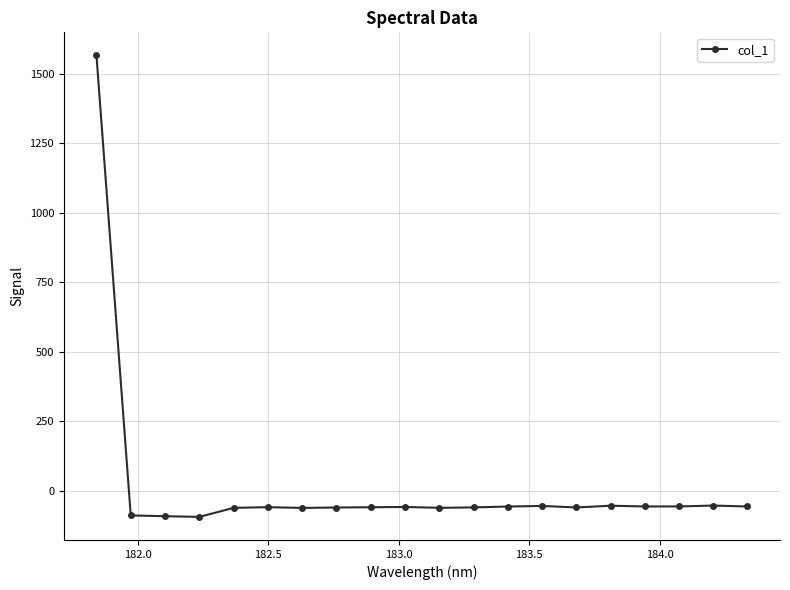

What is the value of the 17th point from the left?

-56.3